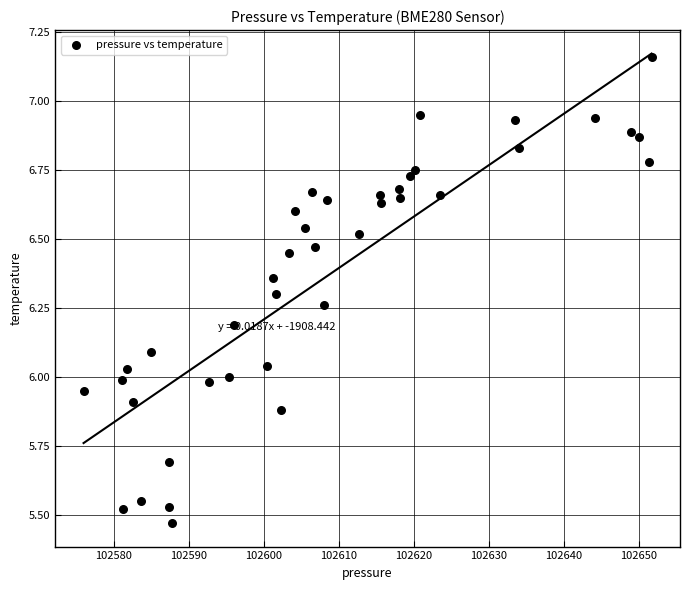

What is the range of Y values (max minus min)?

1.7